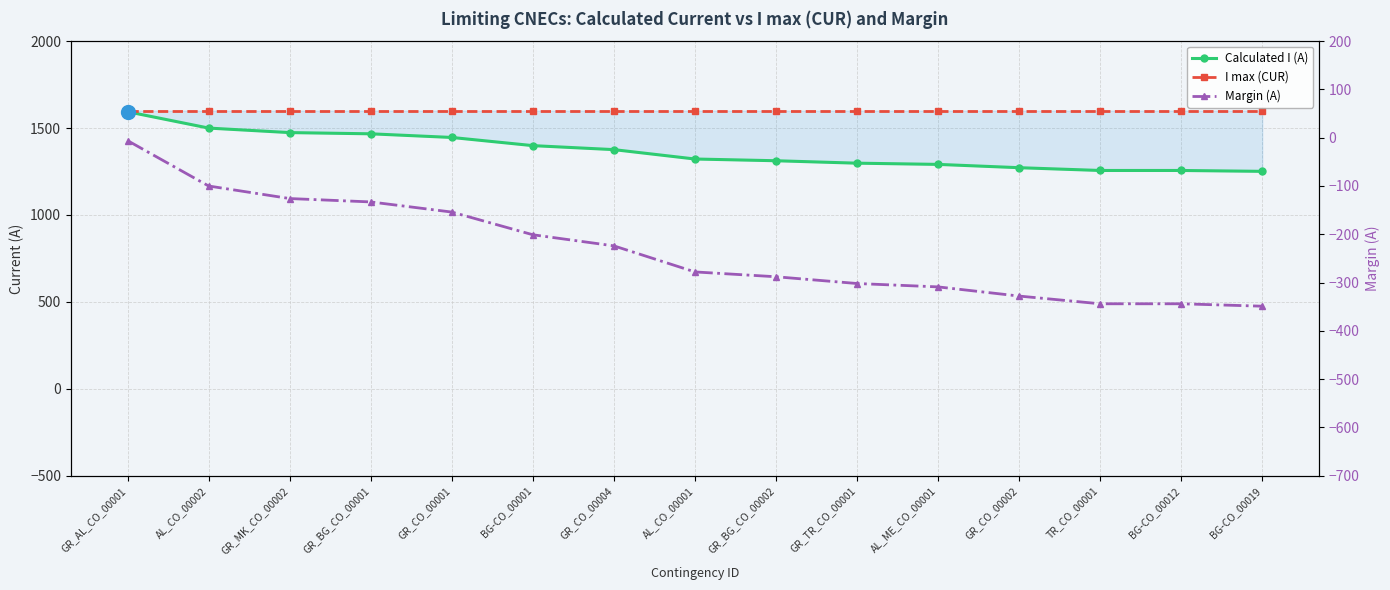

Is this an area chart (filled region under the line)?

No